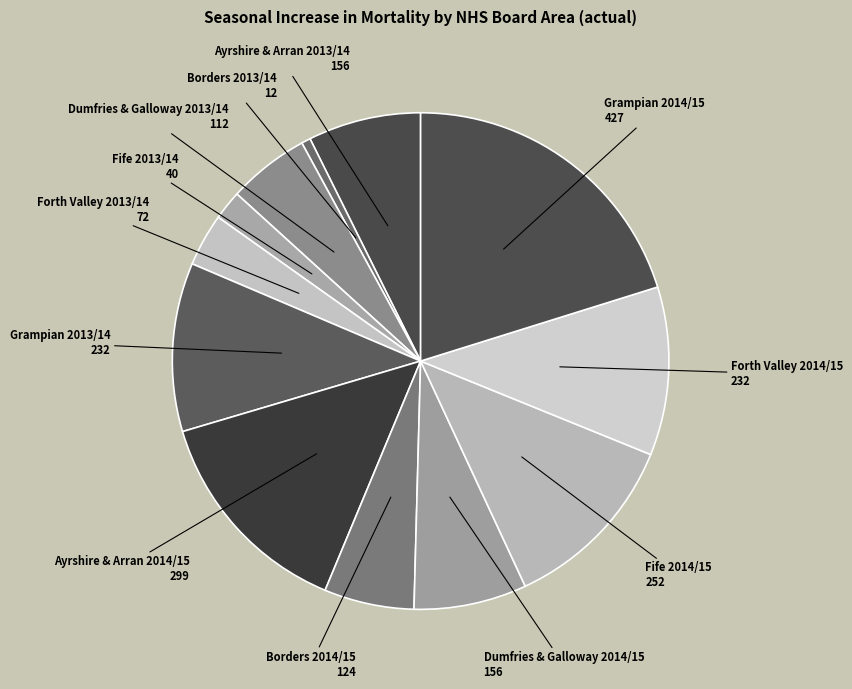

True or false: Borders 2014/15 accounts for 6% of the total.

True